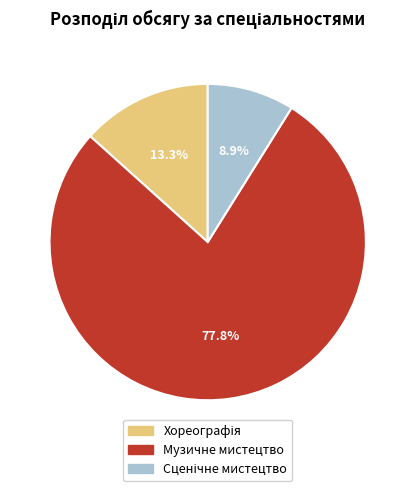

Which slice is the largest?

Музичне мистецтво